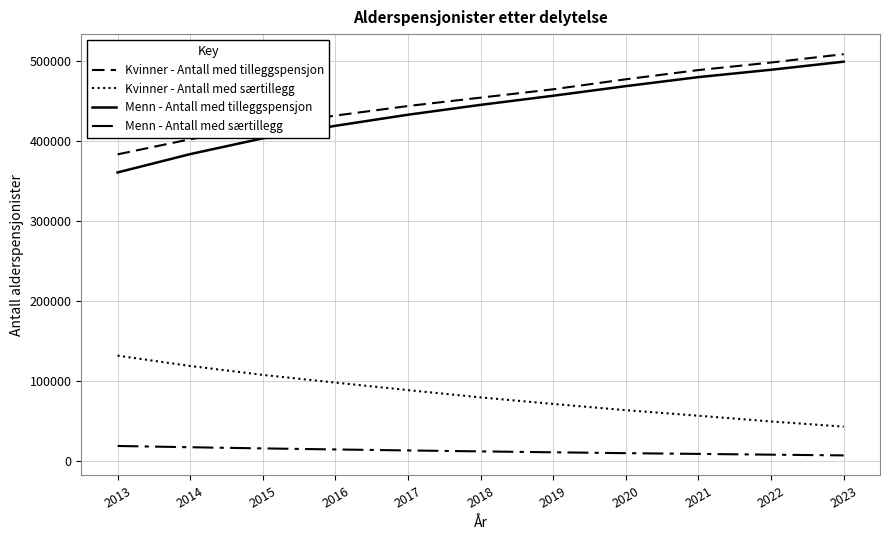

What is the sum of the Menn - Antall med særtillegg values at 2013 and 2020?

28360